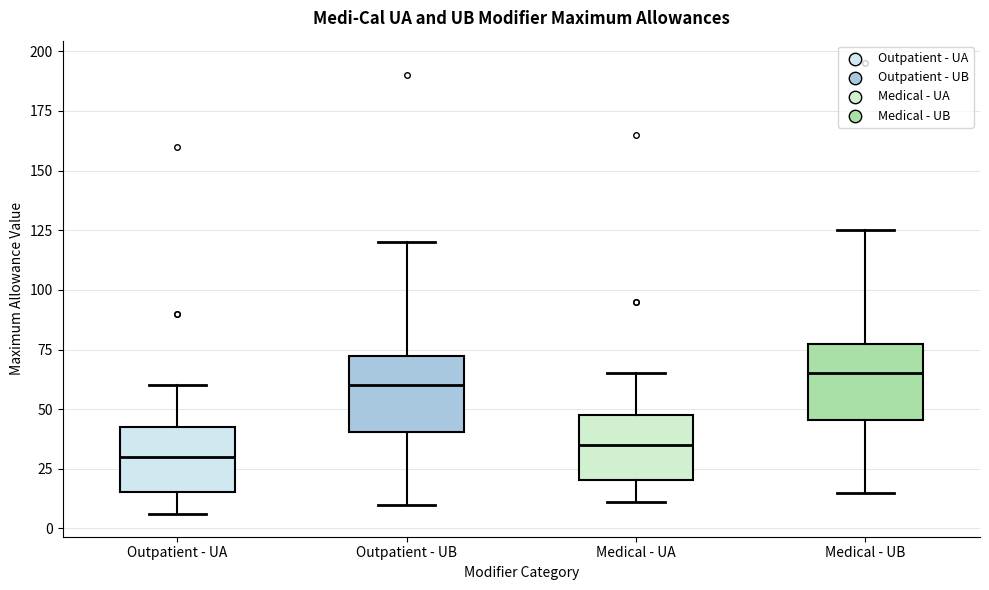

Reading left to right, transcribe this box plot: for each box, give where its median line is, the range the box spans, and where its two whiskers end, as read against the y-axis. The values are not printed on the chart, so give them approximately, as read against the axis.

Outpatient - UA: median 30, box 15 to 45, whiskers 5 to 60
Outpatient - UB: median 60, box 40 to 75, whiskers 10 to 120
Medical - UA: median 35, box 20 to 50, whiskers 10 to 65
Medical - UB: median 65, box 45 to 80, whiskers 15 to 125